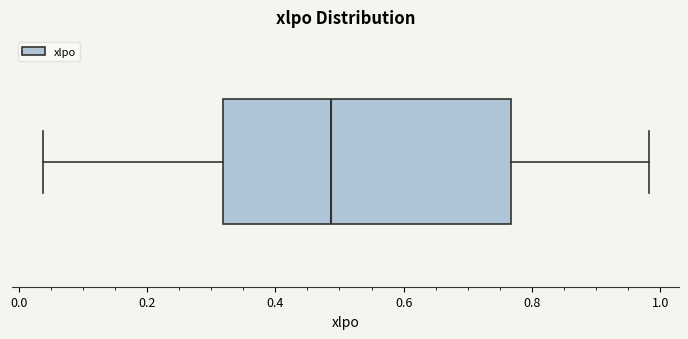

Read this box plot against the x-axis: the position of the median line, the range covered by the box, and the ends of both whiskers. The values are not printed on the chart, so give them approximately, as read against the axis.

median 0.48, box 0.32 to 0.76, whiskers 0.04 to 0.98